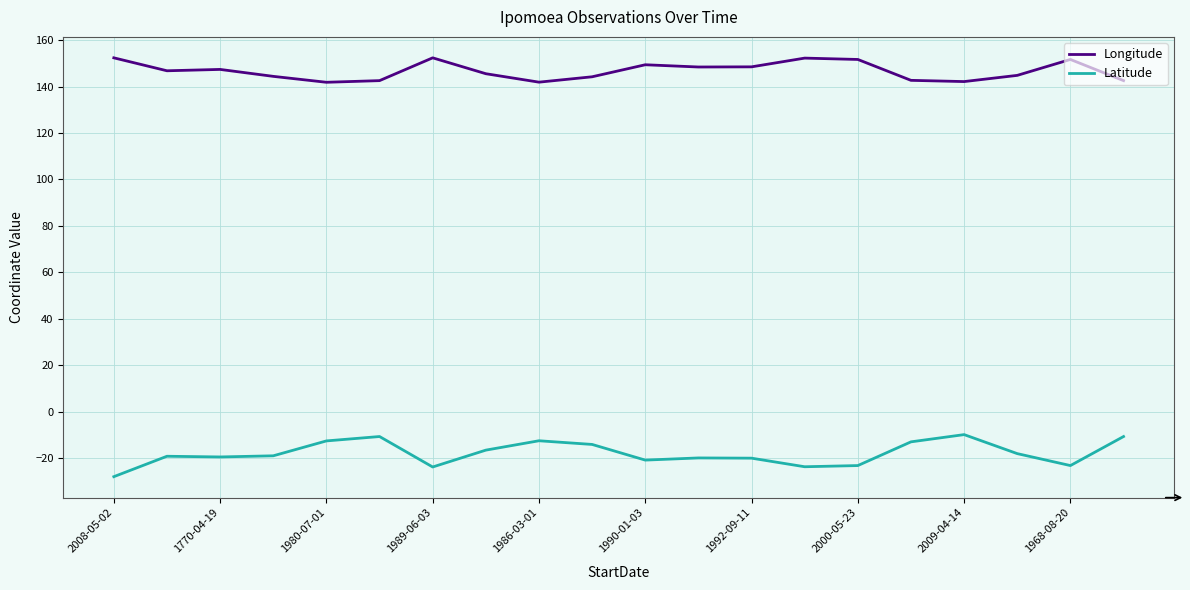

What is the greatest value displayed?

152.4